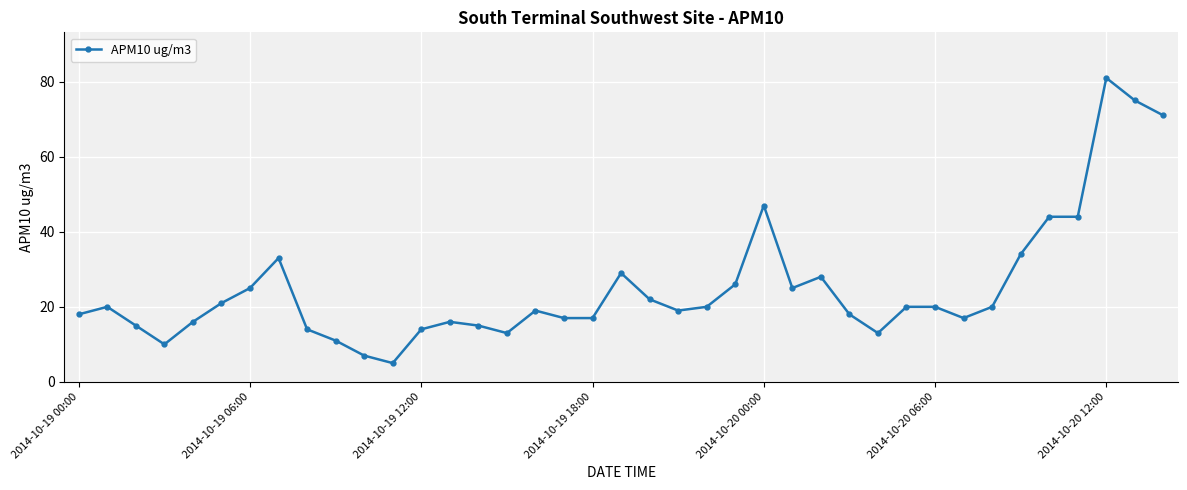

Does the chart have visible grid lines?

Yes